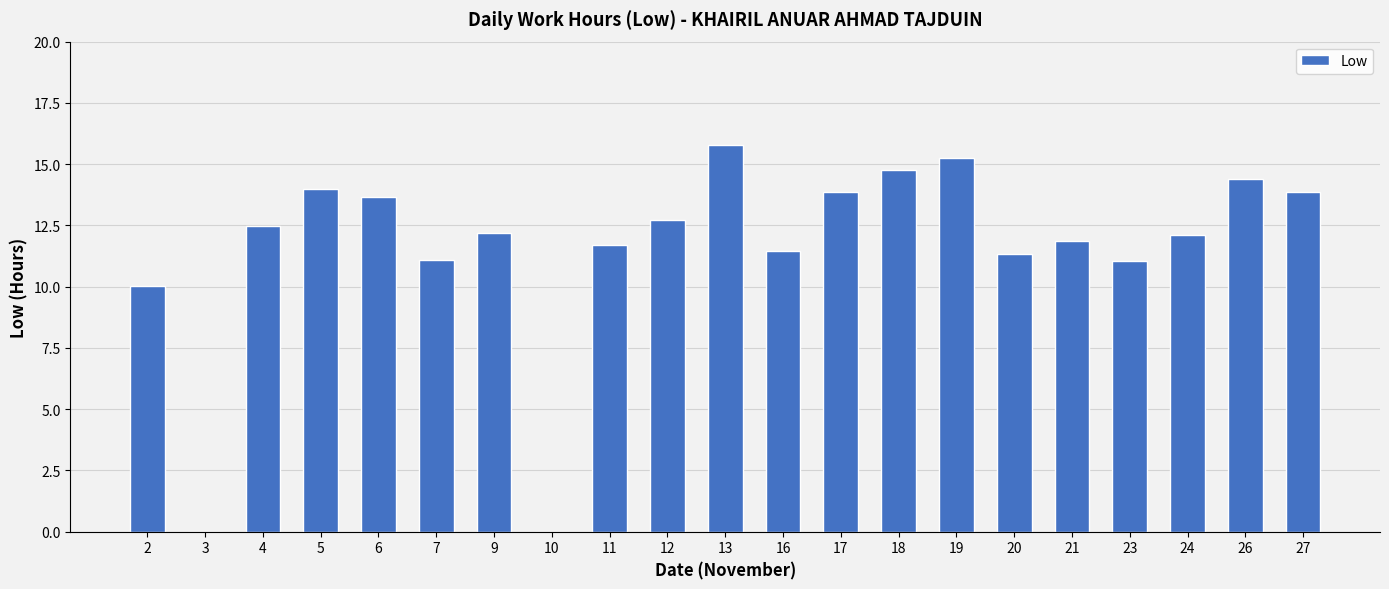

How many data points does each series have?

21